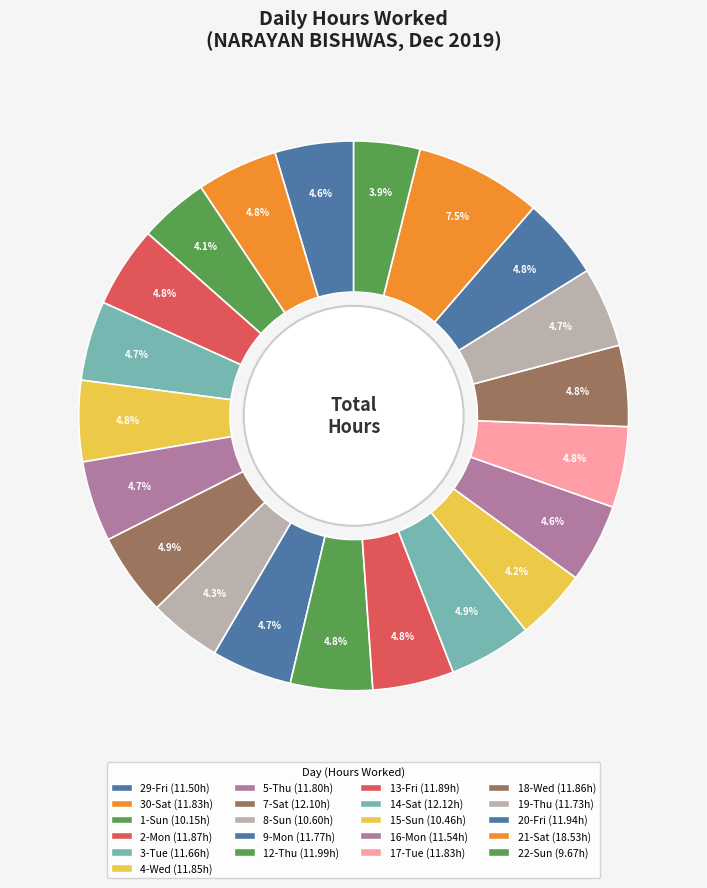

Does any single category account for the majority?

No